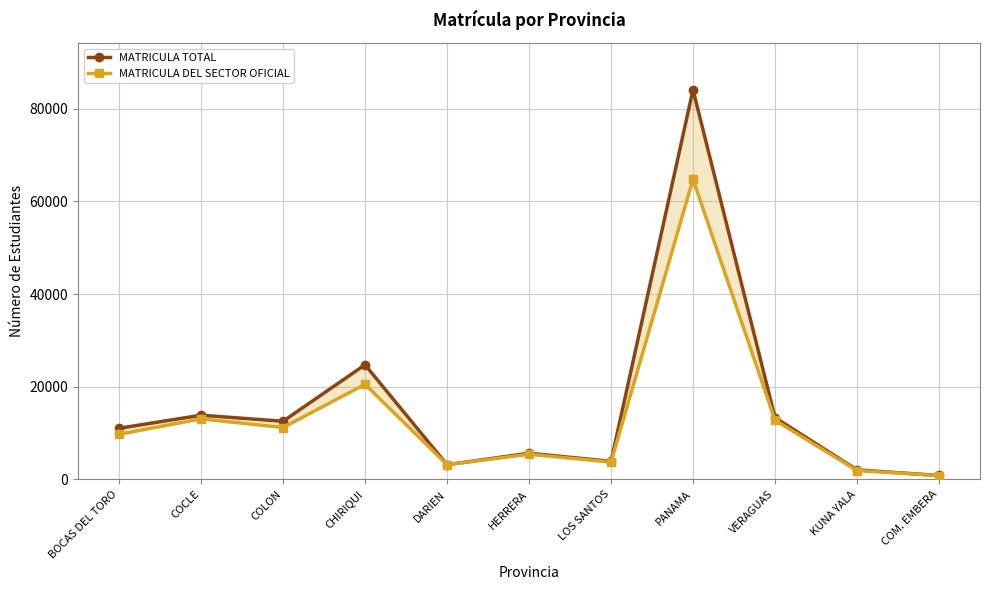

Which category has the highest value across all series?

PANAMA